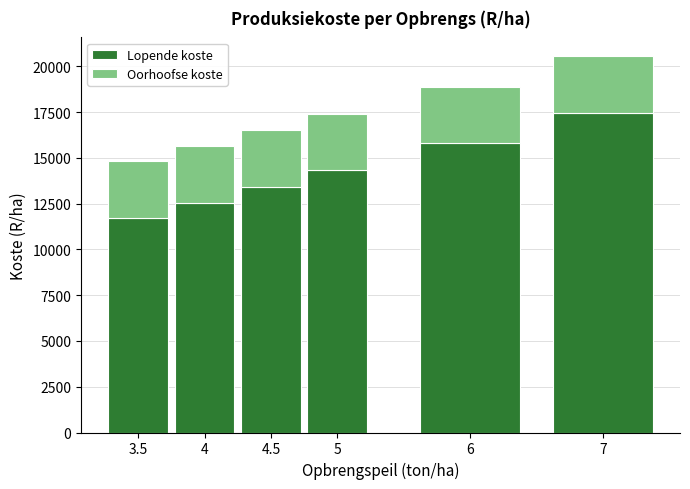

Reading left to right, transcribe the values for Lopende koste.

3.5=11710.4	4=12547.3	4.5=13434.5	5=14321.7	6=15791.2	7=17451.1